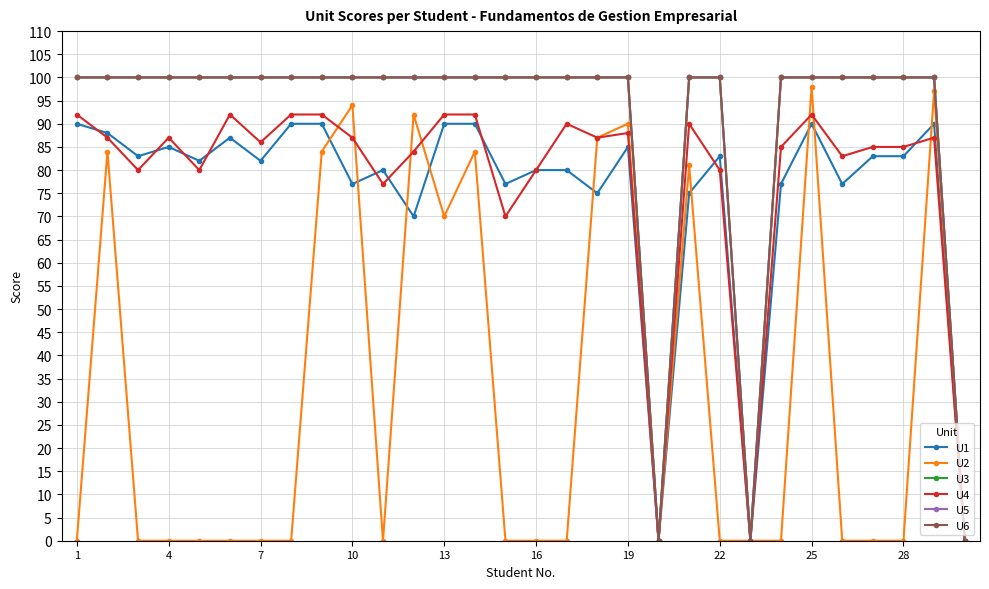

True or false: U5 and U1 cross at least once.

False